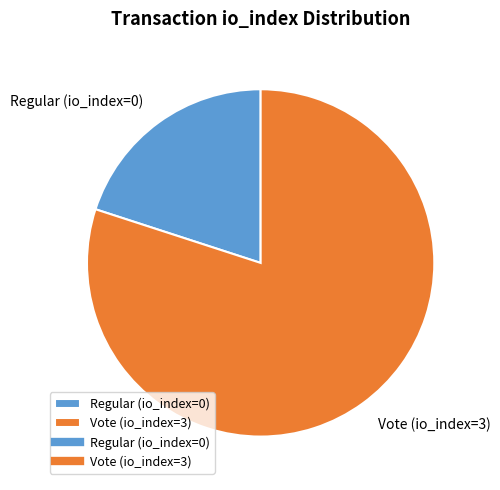

Is the sum of Regular (io_index=0) and Vote (io_index=3) greater than half?

Yes